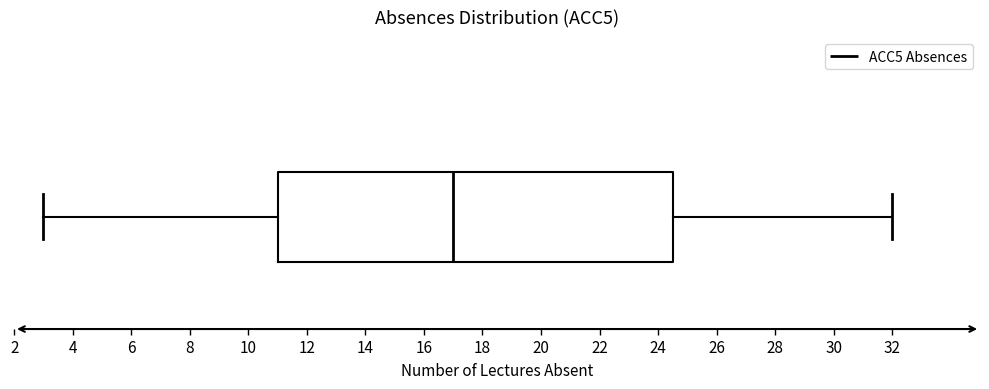

Transcribe this box plot: give where the median line is, the range the box spans, and where the two whiskers end, as read against the x-axis. The values are not printed on the chart, so give them approximately, as read against the axis.

median 17.0, box 11.0 to 24.6, whiskers 3.0 to 32.0